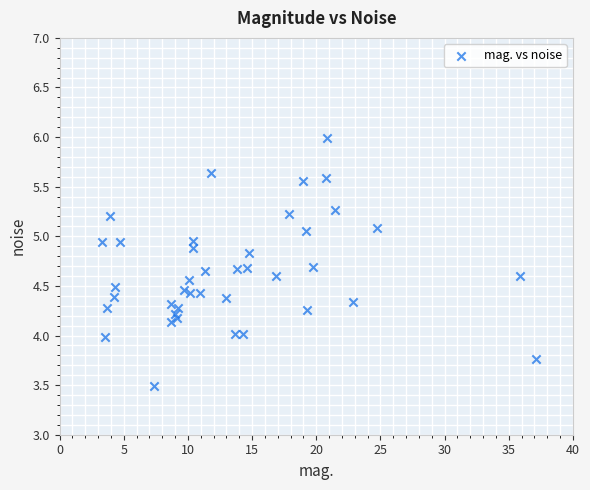

What is the range of Y values (max minus min)?

2.5